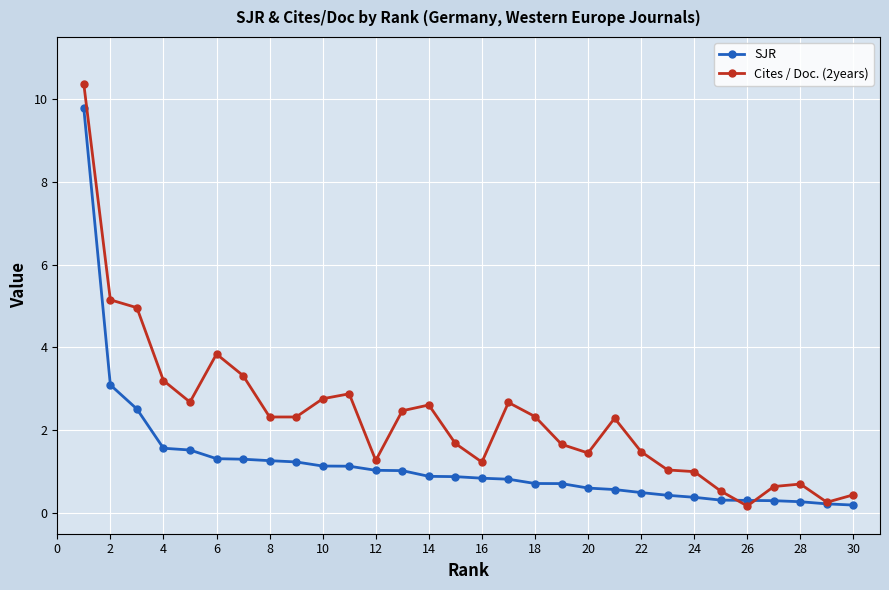

Rank the series by their maximum value, from highest to lowest.

Cites / Doc. (2years), SJR